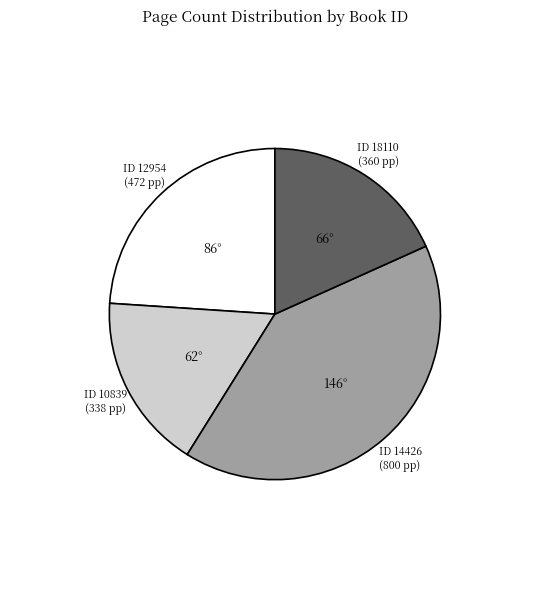

Is there a majority slice in this chart?

No